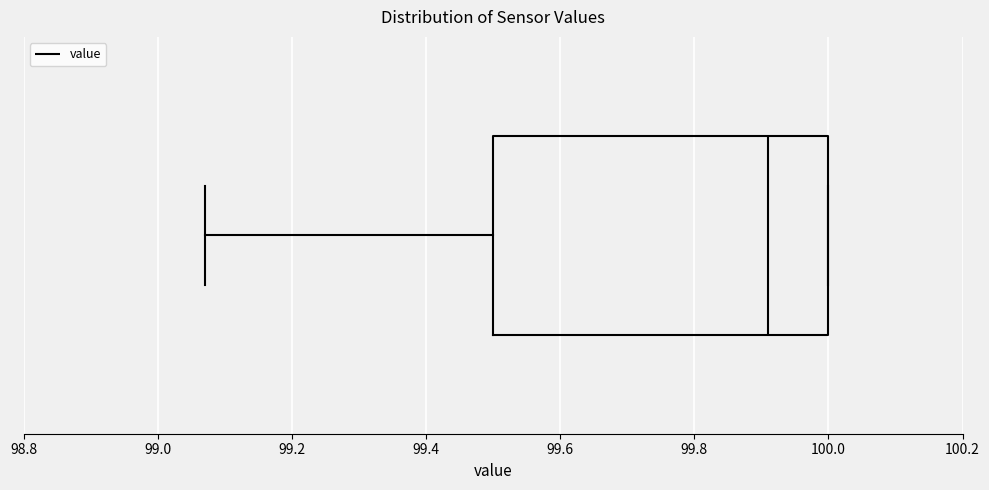

Read this box plot against the x-axis: the position of the median line, the range covered by the box, and the ends of both whiskers. The values are not printed on the chart, so give them approximately, as read against the axis.

median 99.92, box 99.50 to 100.00, whiskers 99.08 to 100.00